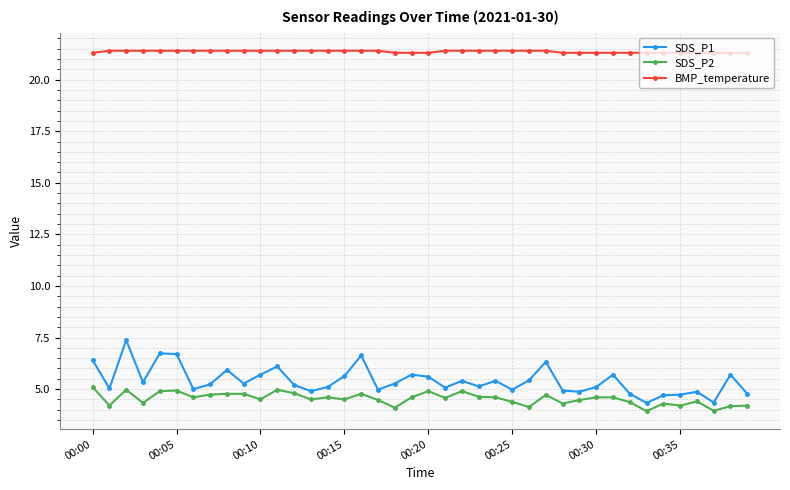

What is the greatest value displayed?

21.4